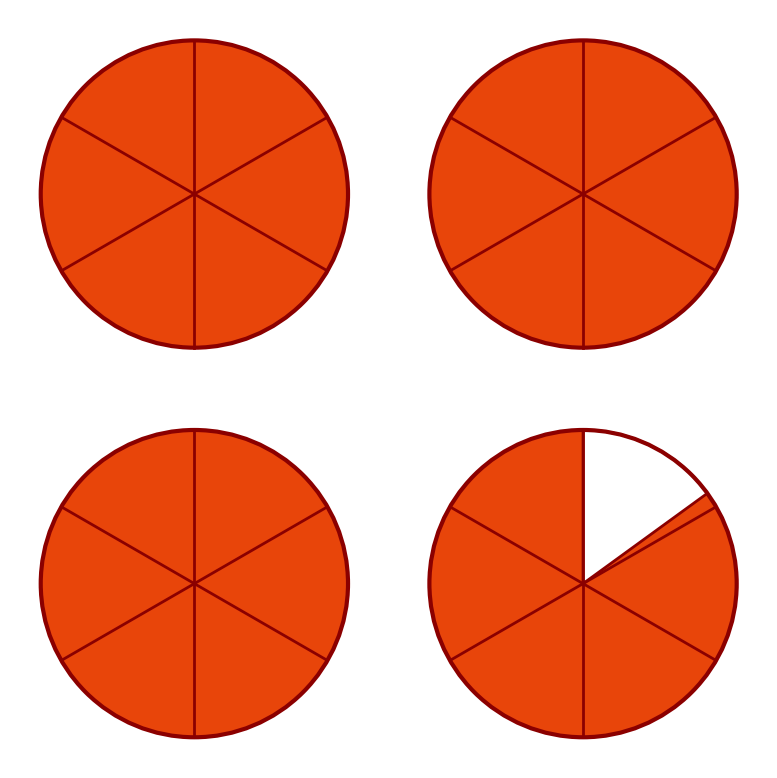

The 12 slice represents 15% of the pie. True or false?

False